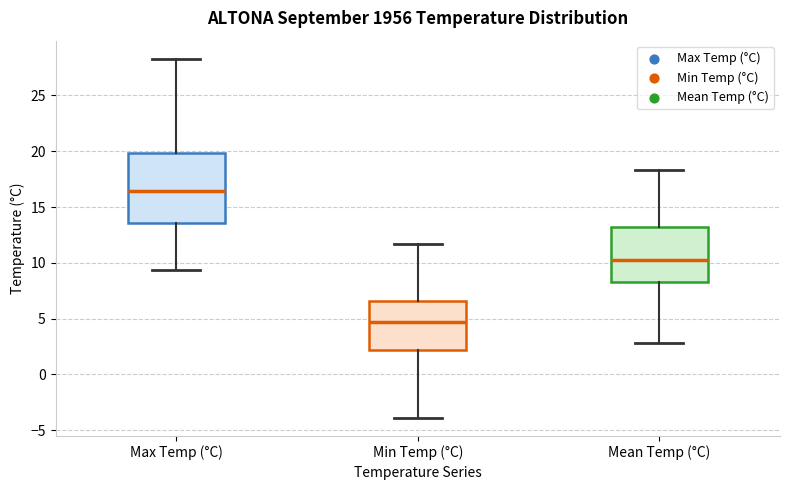

Which box has the lowest median line?

Min Temp (°C)